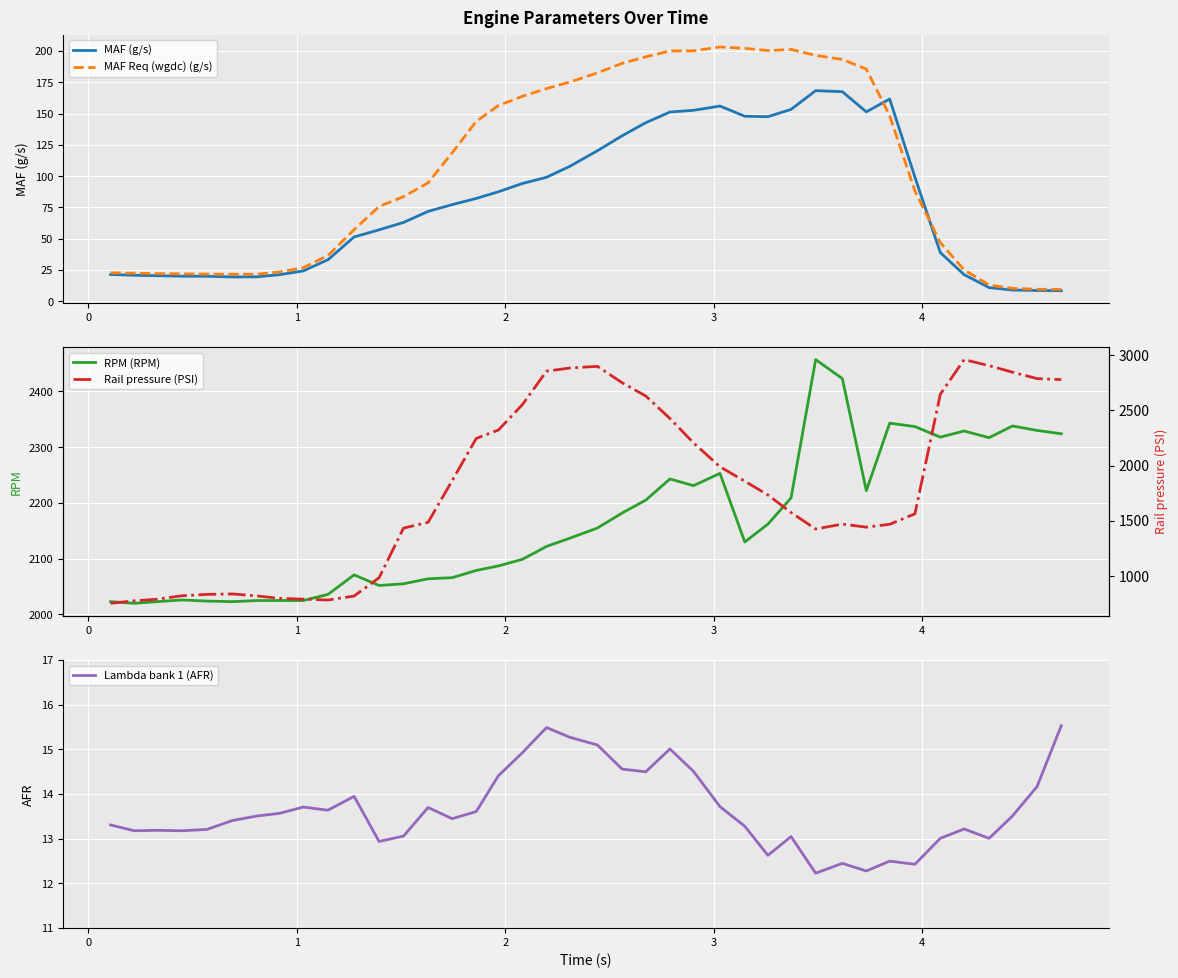

What is the highest value of the MAF (g/s) series?

168.4